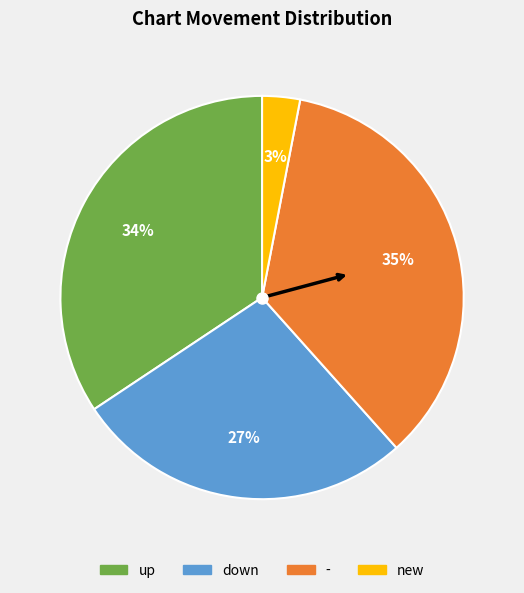

Does any single category account for the majority?

No